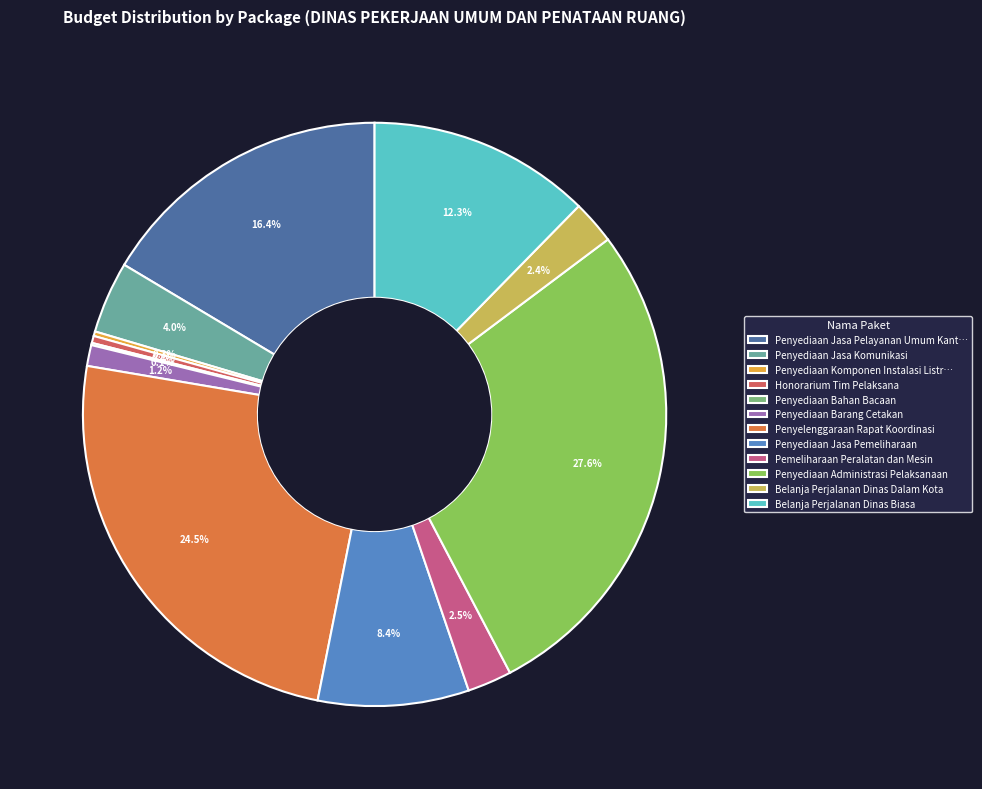

Does Honorarium Tim Pelaksana account for over 50% of the chart?

No